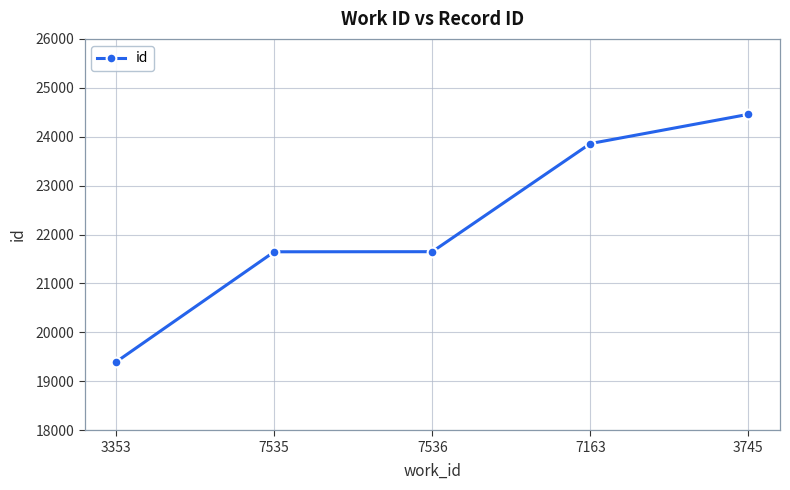

Approximately how many times larger is the value at 7163 compared to 7535?

1.1